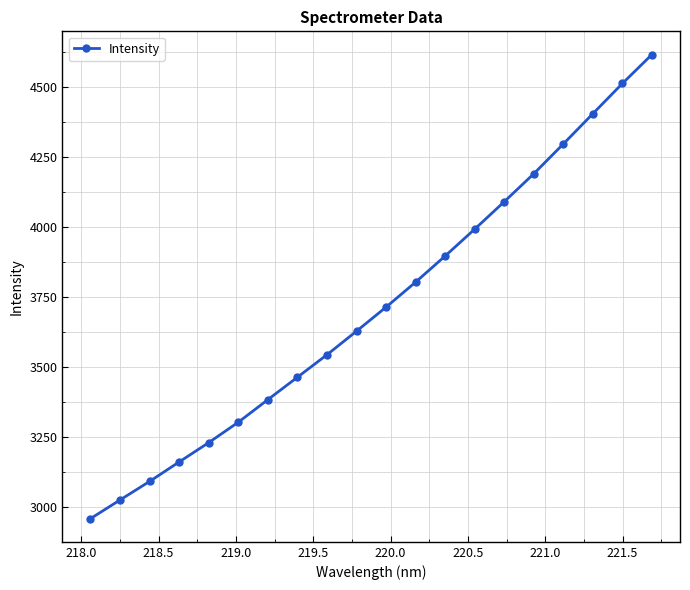

What is the maximum value shown in the chart?

4614.8